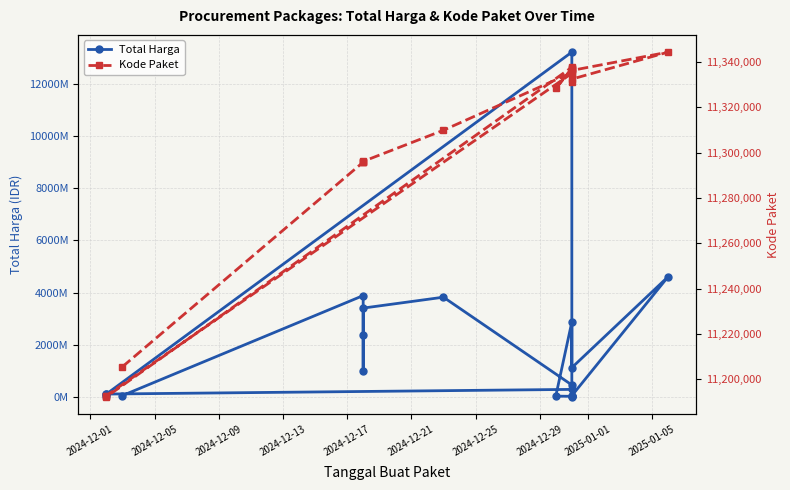

Does the chart display data point markers on the line(s)?

Yes